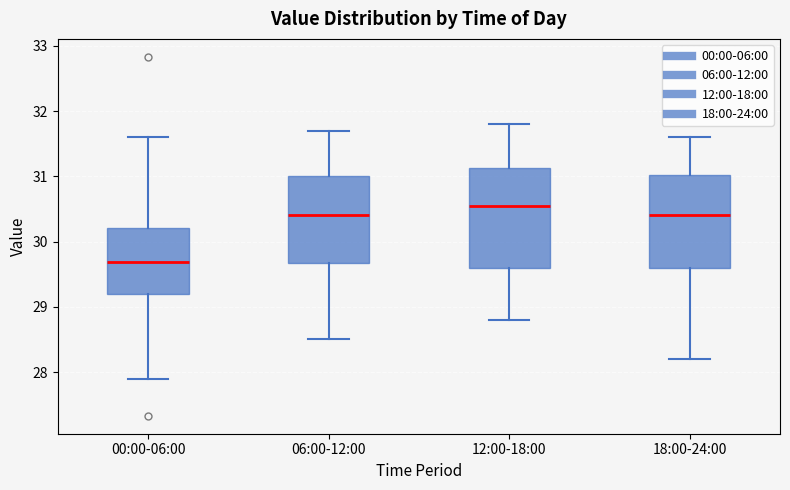

Comparing the boxes themselves (not the whiskers), which one is the tallest?

12:00-18:00